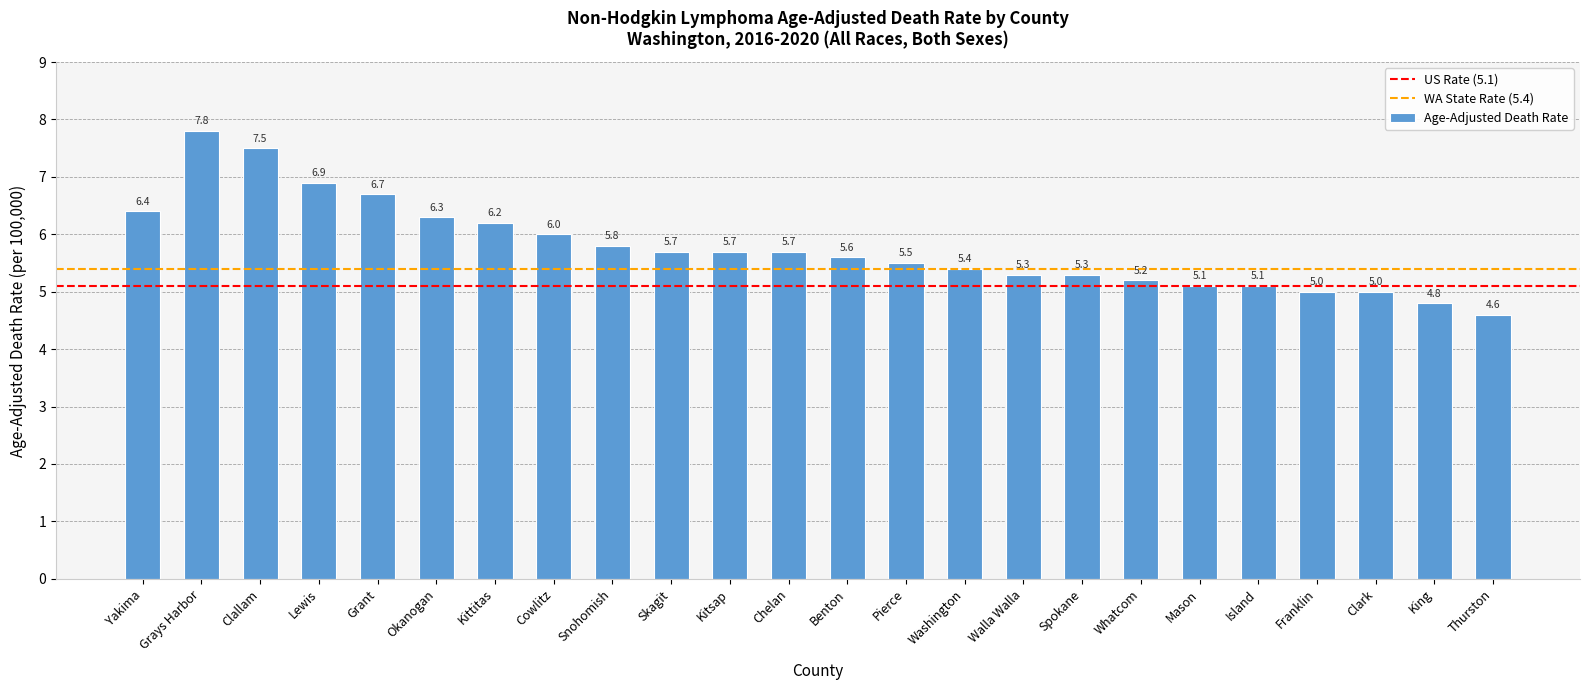

The chart shows a value of 5.0 at Franklin. True or false?

True